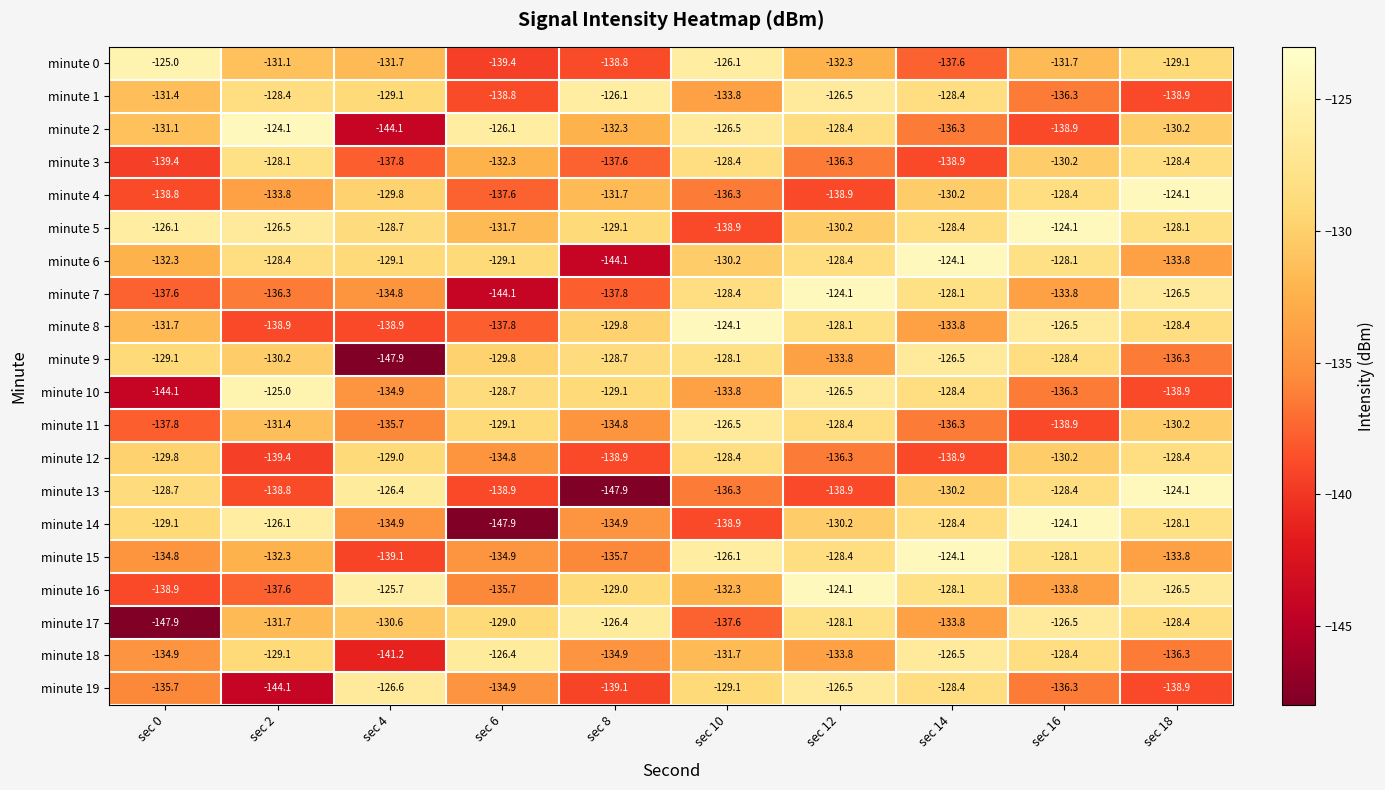

Between sec 4 and sec 18, which series saw the biggest shift?

minute 2